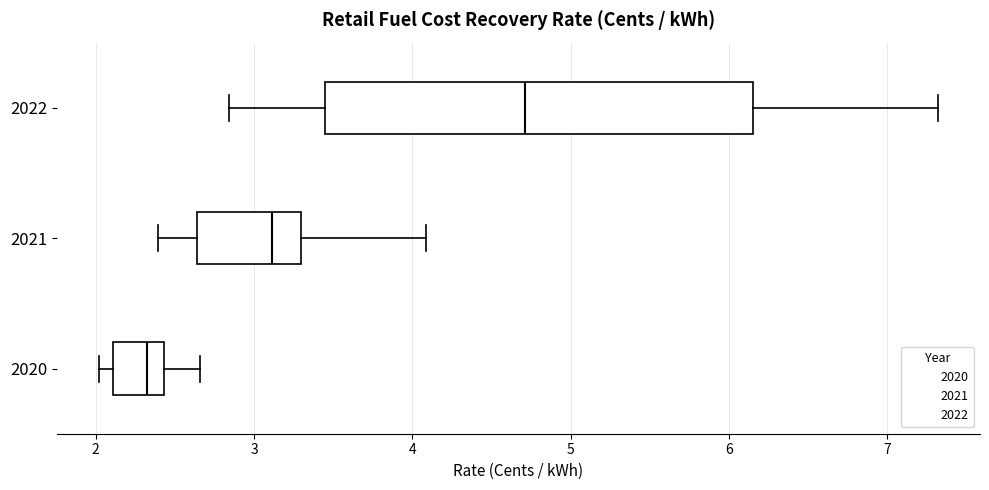

Comparing the boxes themselves (not the whiskers), which one is the widest?

2022